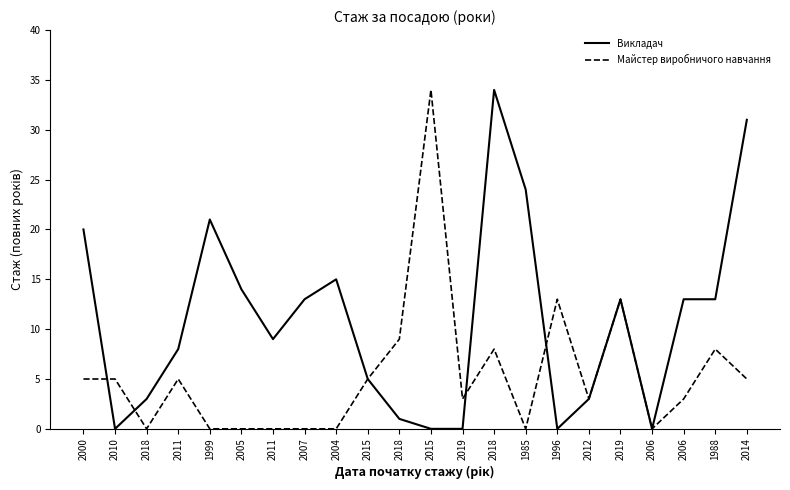

At which label is Викладач closest to 17?

2004